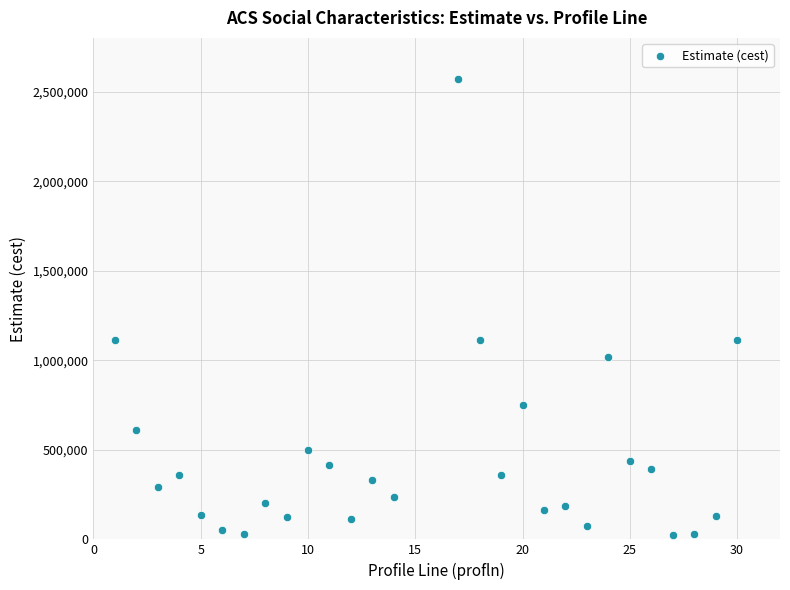

What is the range of Y values (max minus min)?

2547352